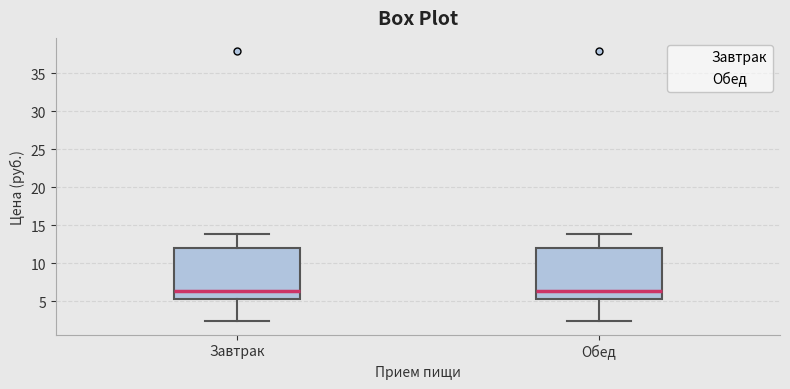

Reading left to right, transcribe this box plot: for each box, give where its median line is, the range the box spans, and where its two whiskers end, as read against the y-axis. The values are not printed on the chart, so give them approximately, as read against the axis.

Завтрак: median 6.5, box 5.5 to 12.0, whiskers 2.5 to 14.0
Обед: median 6.5, box 5.5 to 12.0, whiskers 2.5 to 14.0